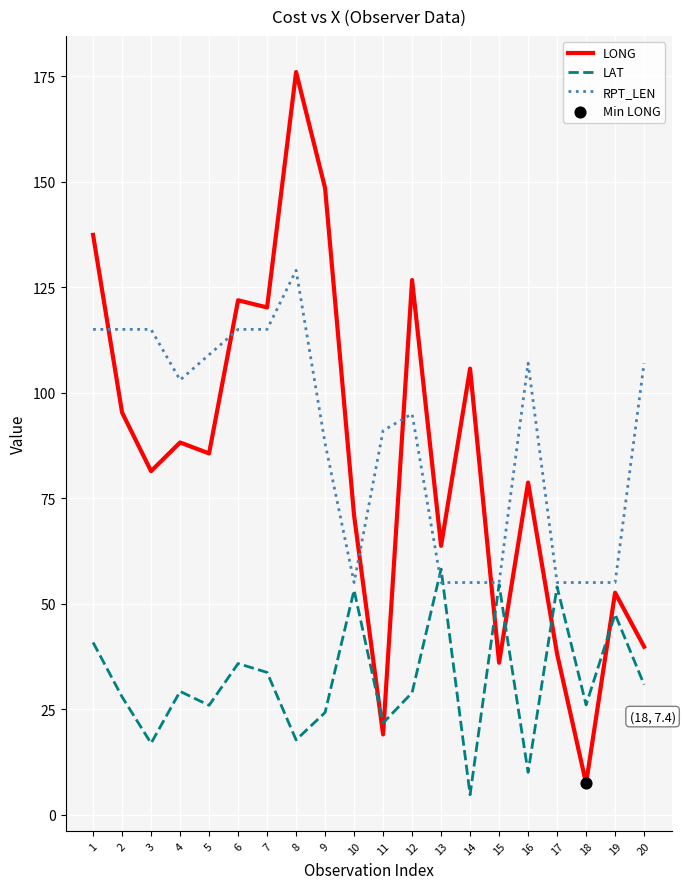

At how many categories does at least one series exceed 44?

20